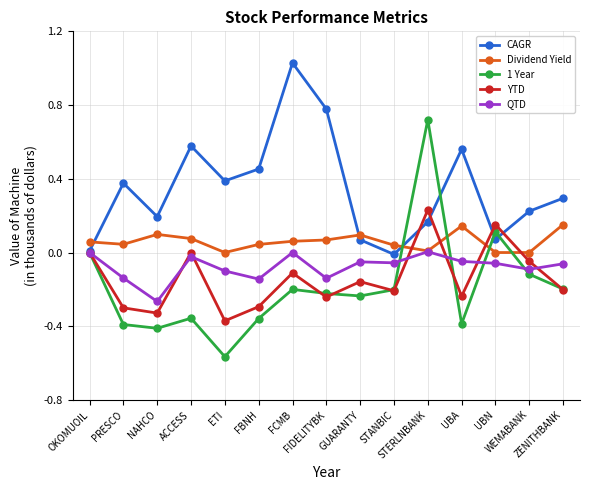

True or false: CAGR has a value of 1.4 at FCMB.

False